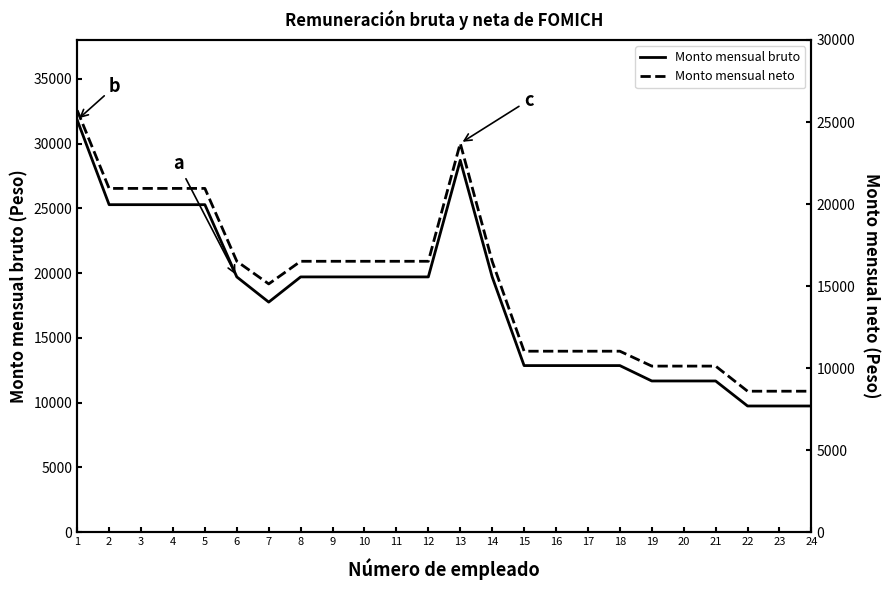

The Monto mensual neto series shows 11026.7 at 15. True or false?

True